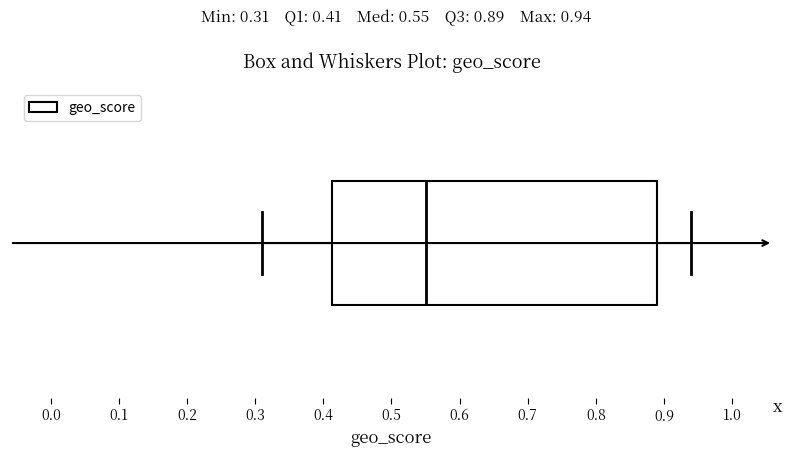

Where does the left whisker of the box end on the x-axis? The values are not printed on the chart, so give them approximately, as read against the axis.

0.31